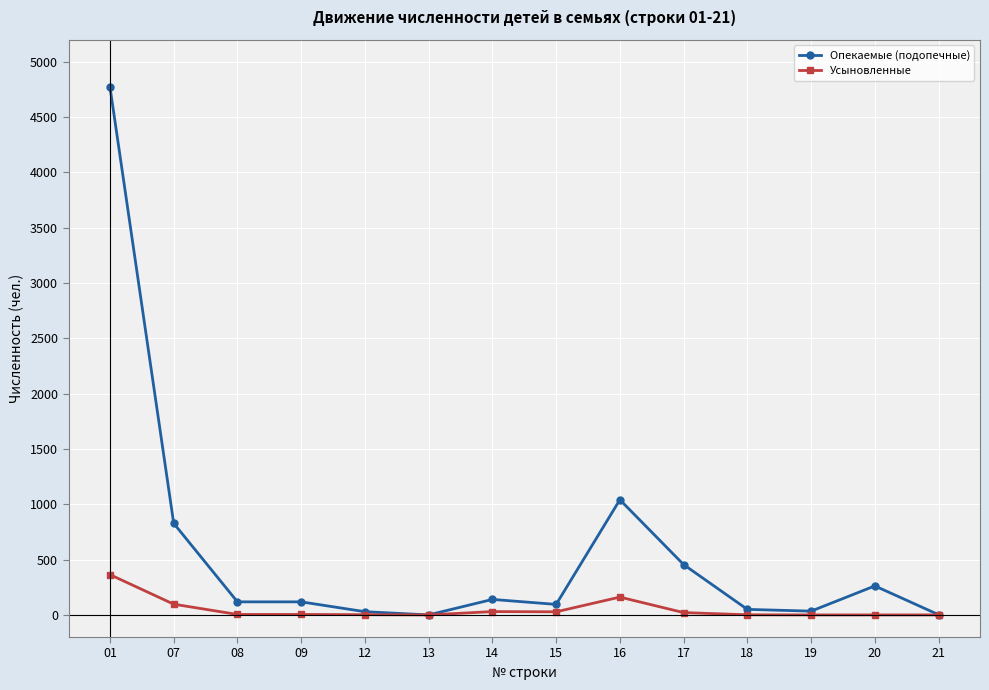

True or false: Опекаемые (подопечные) has more than 1 interior local peaks.

True